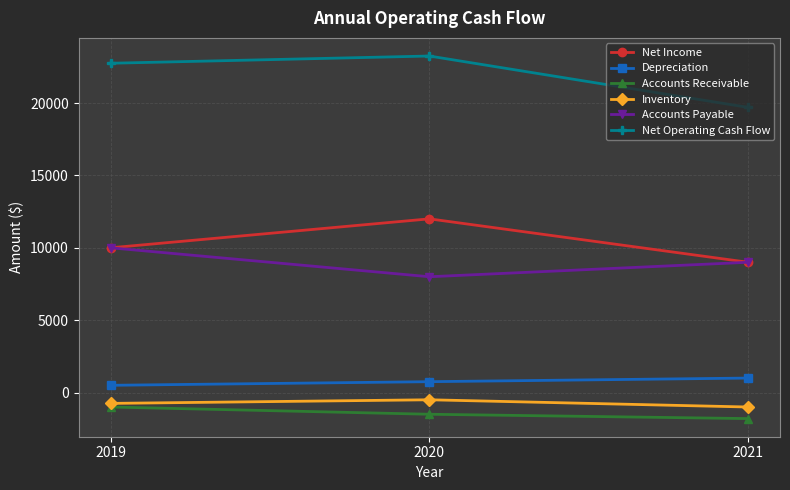

How many data points in Accounts Receivable are less than -1500?

1